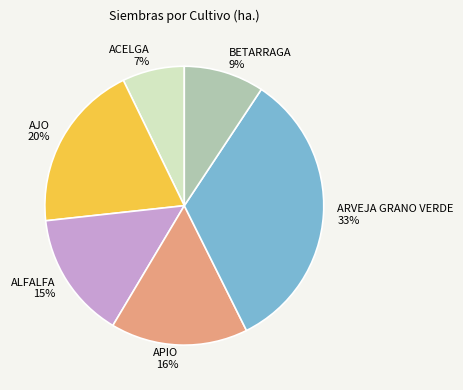

To the nearest percent, what is the difference between the ALFALFA and AJO slice percentages?

5%